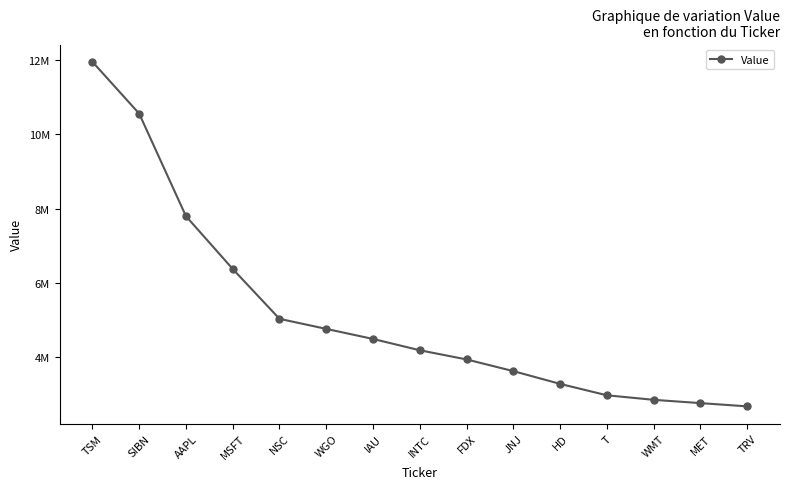

Reading left to right, list all the values displayed in this chart.

11954000	10557000	7794000	6372000	5028000	4757000	4486000	4181000	3934000	3619000	3275000	2968000	2846000	2757000	2670000